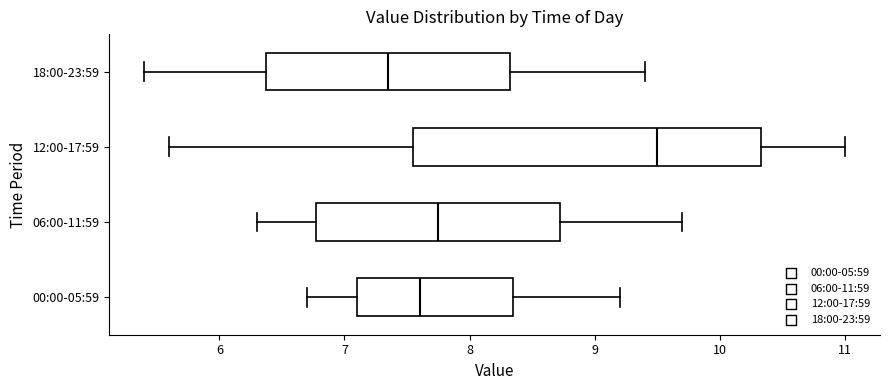

Reading bottom to top, transcribe this box plot: for each box, give where its median line is, the range the box spans, and where its two whiskers end, as read against the x-axis. The values are not printed on the chart, so give them approximately, as read against the axis.

00:00-05:59: median 7.6, box 7.1 to 8.4, whiskers 6.7 to 9.2
06:00-11:59: median 7.8, box 6.8 to 8.7, whiskers 6.3 to 9.7
12:00-17:59: median 9.5, box 7.6 to 10.3, whiskers 5.6 to 11.0
18:00-23:59: median 7.4, box 6.4 to 8.3, whiskers 5.4 to 9.4